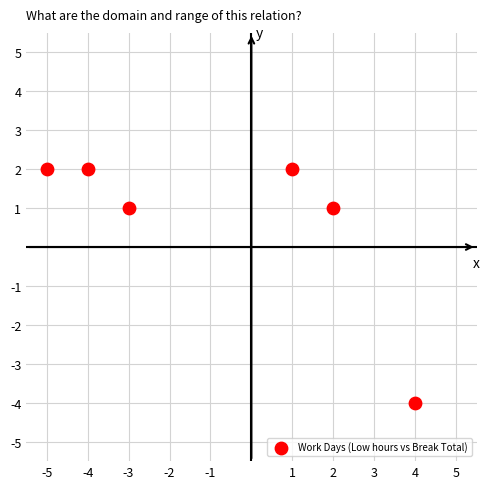

What is the range of X values (max minus min)?

9